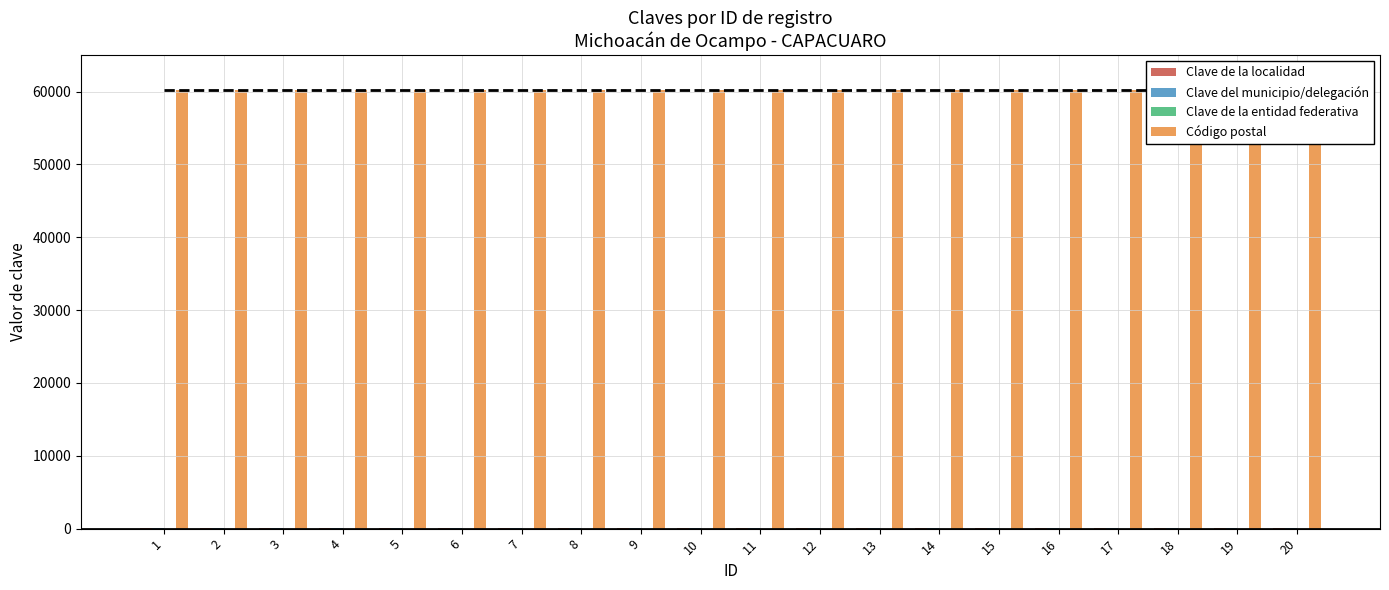

The Clave de la entidad federativa series shows 16 at 19. True or false?

True